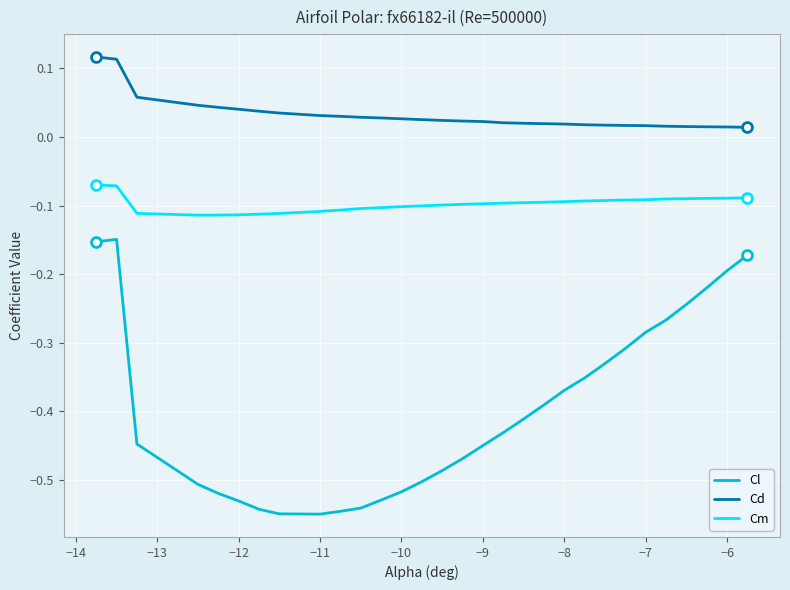

Which series has the largest range (max minus min)?

Cl